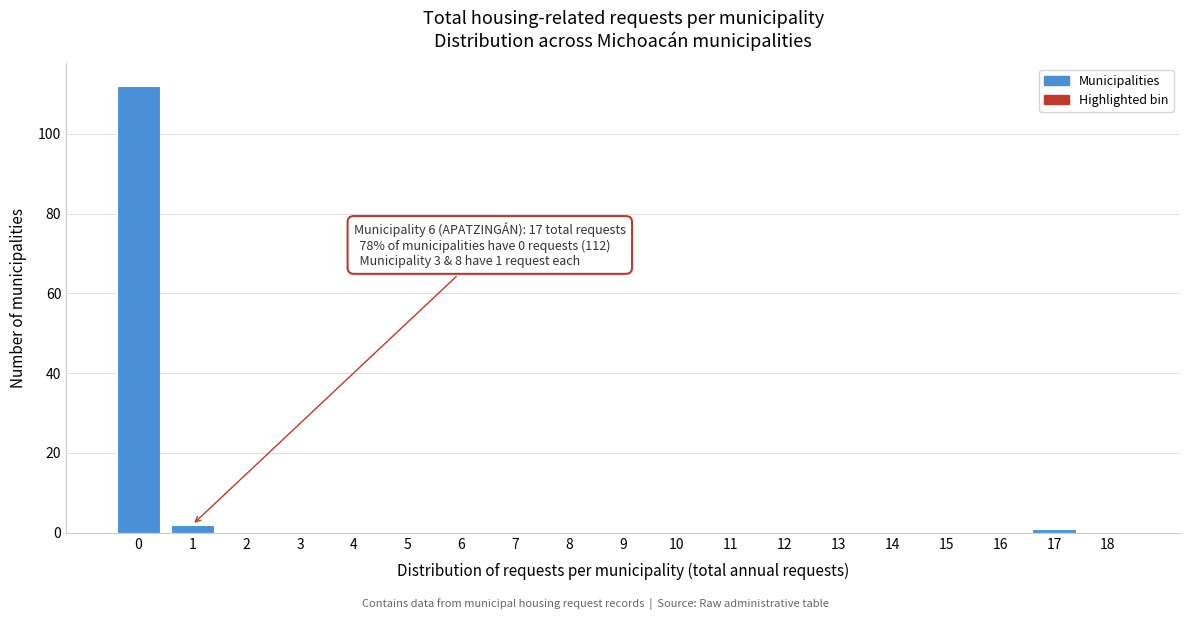

Reading right to left, what are all the values shown in this chart?

18=0	17=1	16=0	15=0	14=0	13=0	12=0	11=0	10=0	9=0	8=0	7=0	6=0	5=0	4=0	3=0	2=0	1=2	0=112